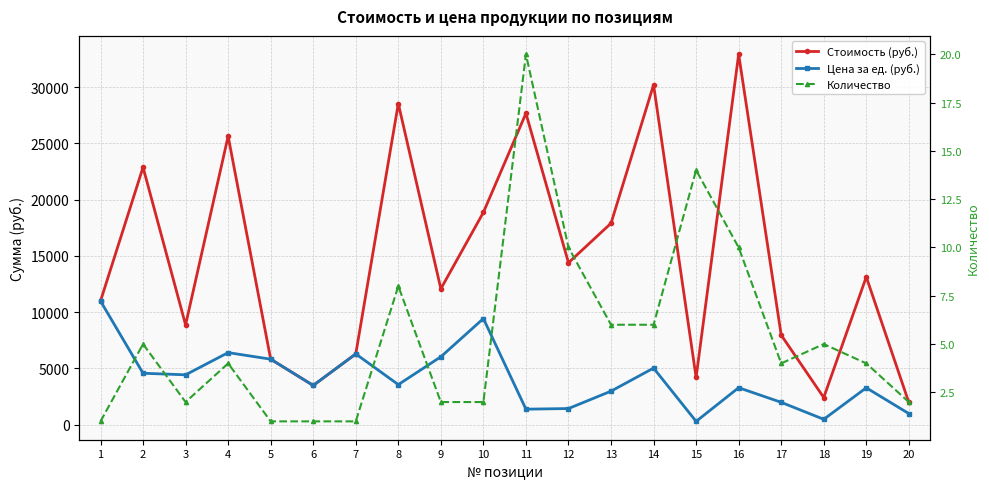

How many distinct data groups are displayed?

3